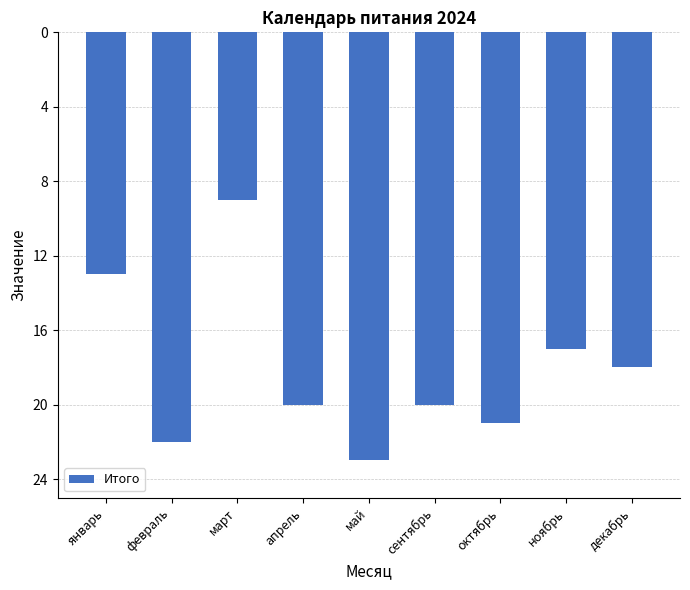

Which has a higher value, декабрь or сентябрь?

сентябрь